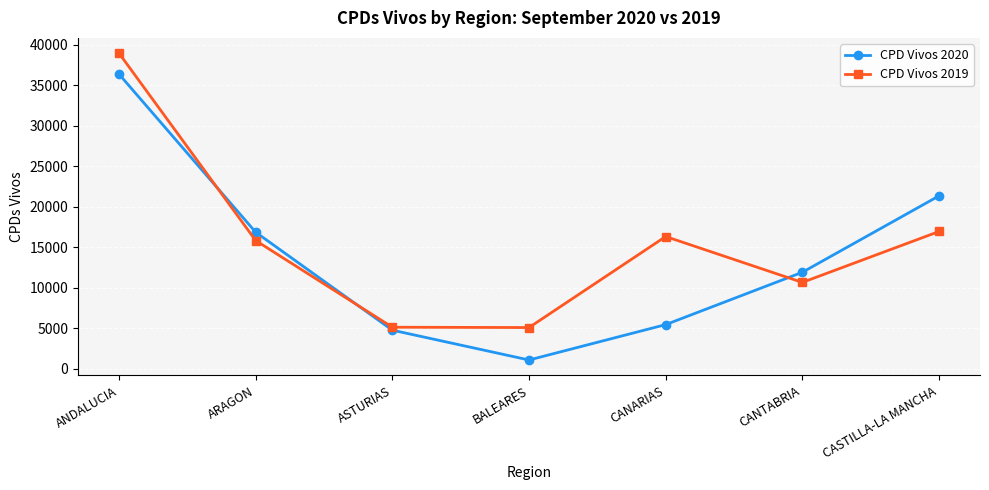

True or false: CPD Vivos 2019 has a value of 10669 at CANTABRIA.

True